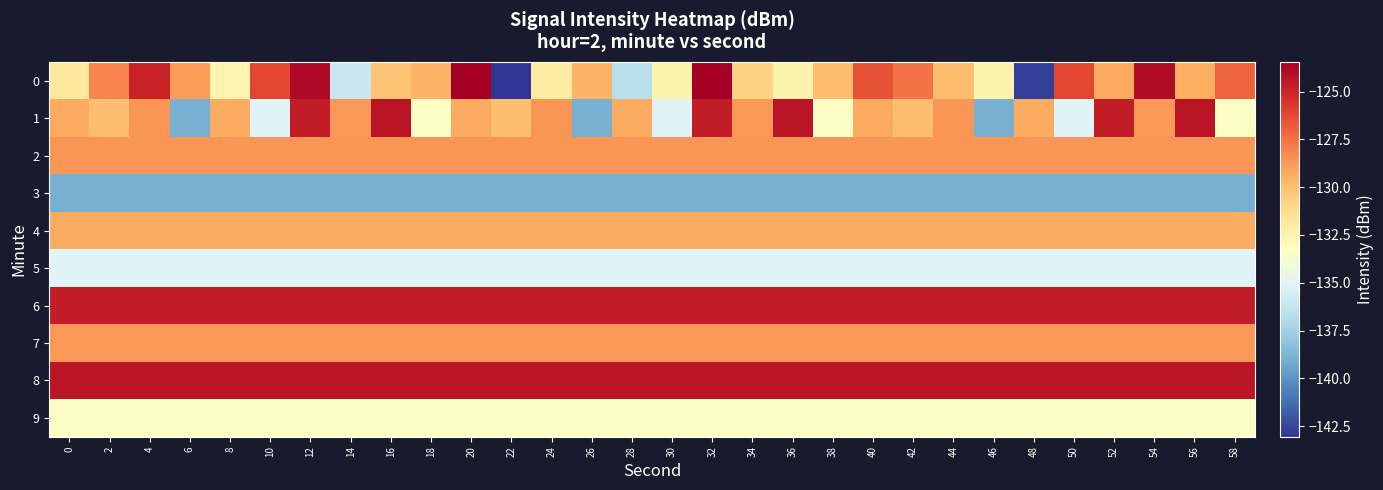

How many distinct data groups are displayed?

10